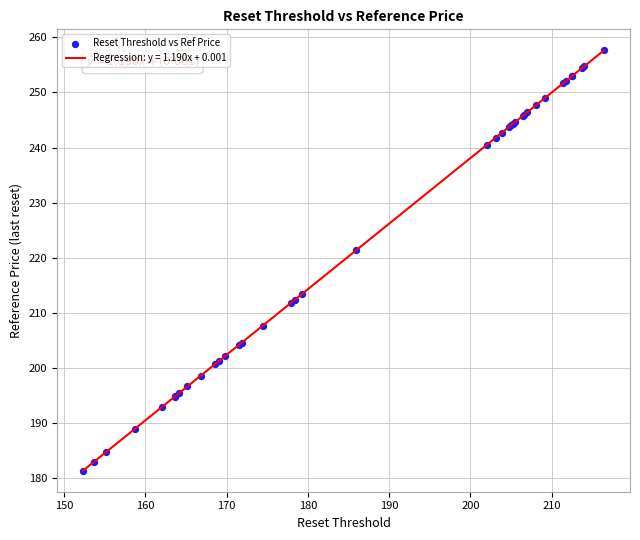

What Y value in the scatter plot is closest to 219?

221.3